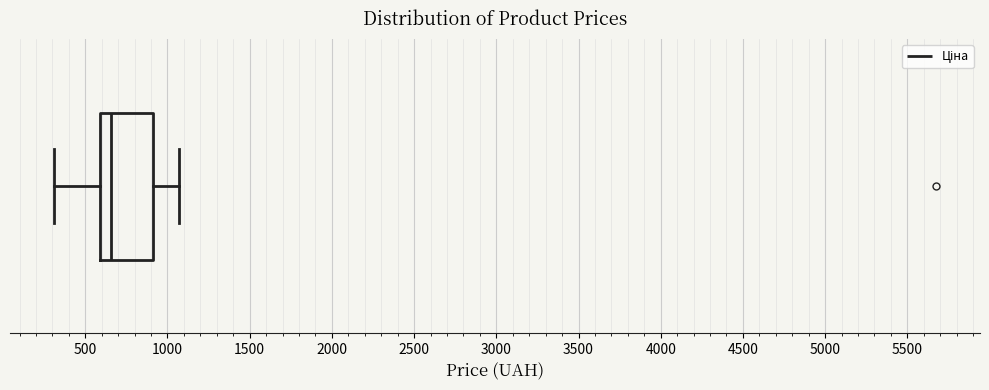

Read this box plot against the x-axis: the position of the median line, the range covered by the box, and the ends of both whiskers. The values are not printed on the chart, so give them approximately, as read against the axis.

median 650, box 600 to 900, whiskers 300 to 1050